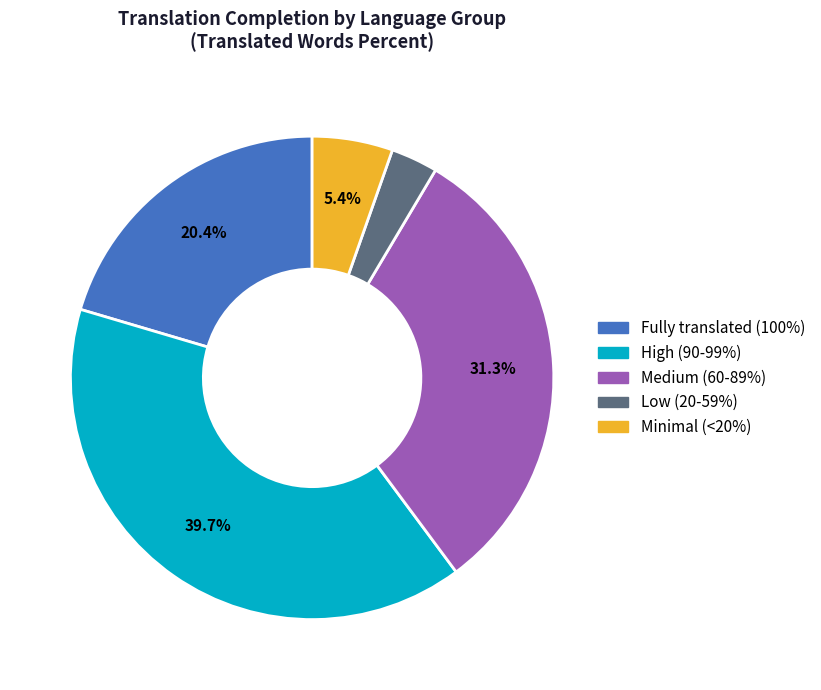

Is there any slice that represents more than half of the pie?

No